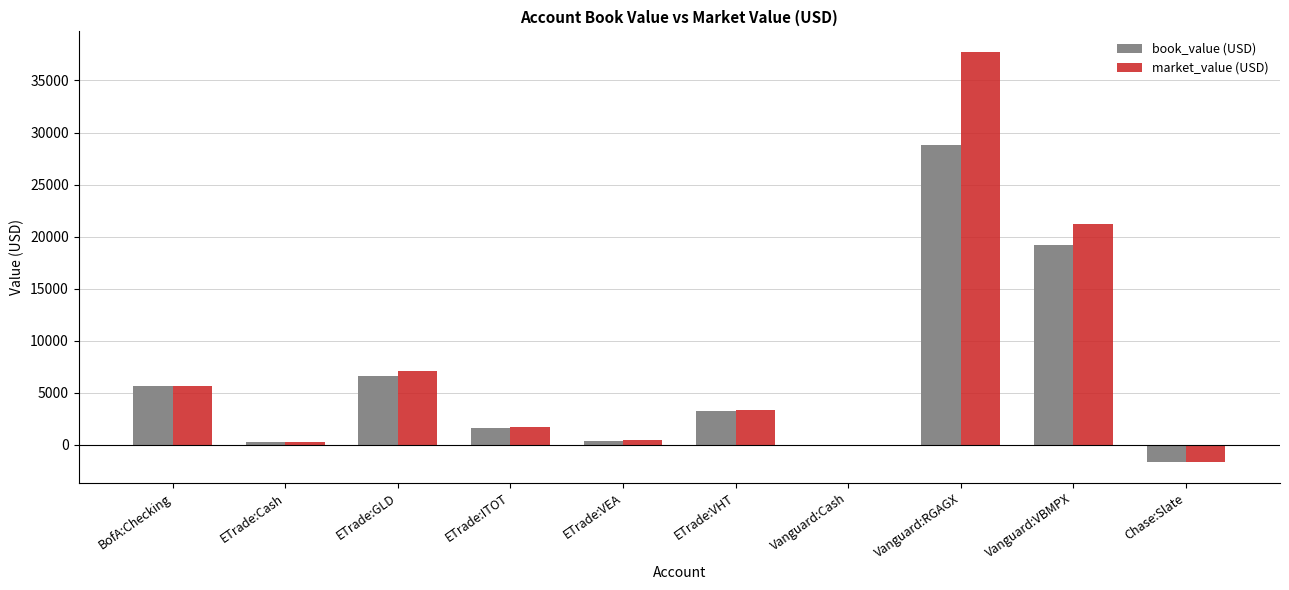

True or false: market_value (USD) has a value of 21202.2 at Vanguard:VBMPX.

True